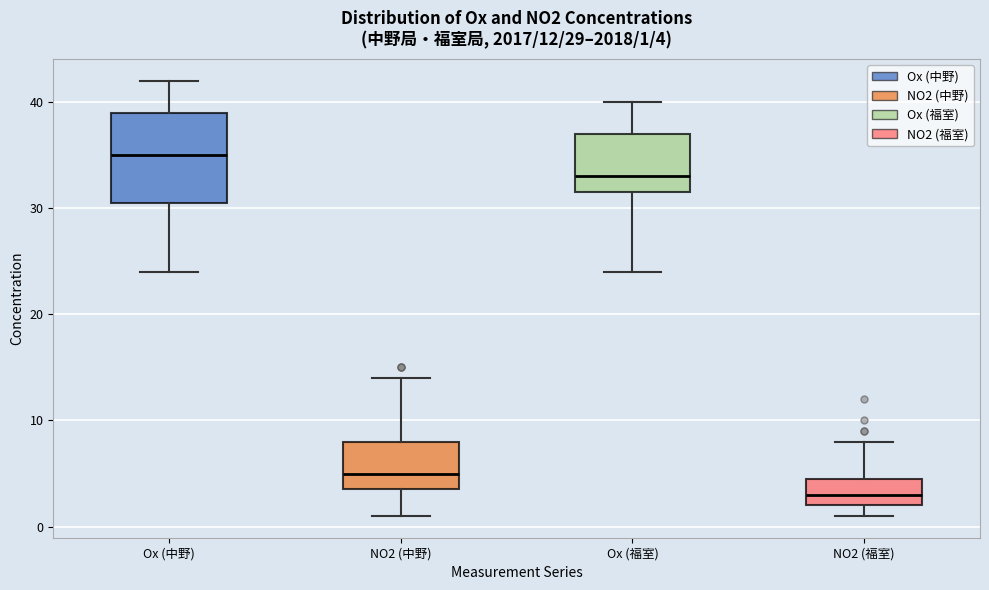

Which box's median line is the lowest?

NO2 (福室)